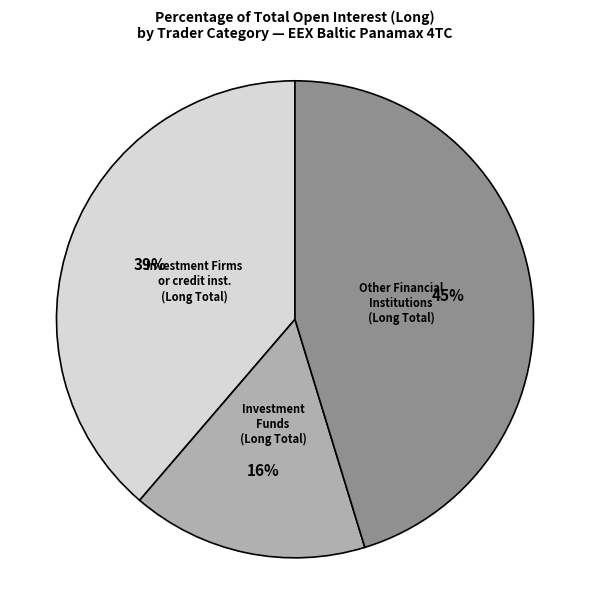

How many segments does this pie chart have?

3